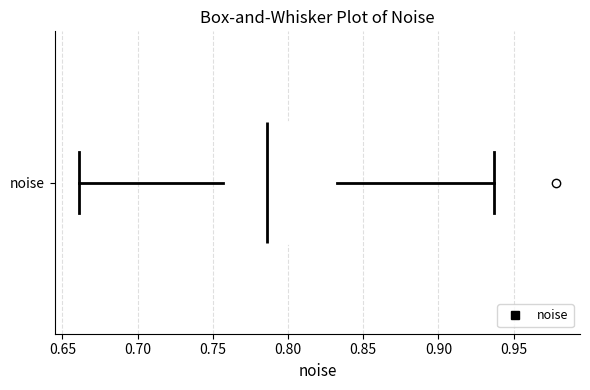

Read this box plot against the x-axis: the position of the median line, the range covered by the box, and the ends of both whiskers. The values are not printed on the chart, so give them approximately, as read against the axis.

median 0.785, box 0.755 to 0.835, whiskers 0.660 to 0.935